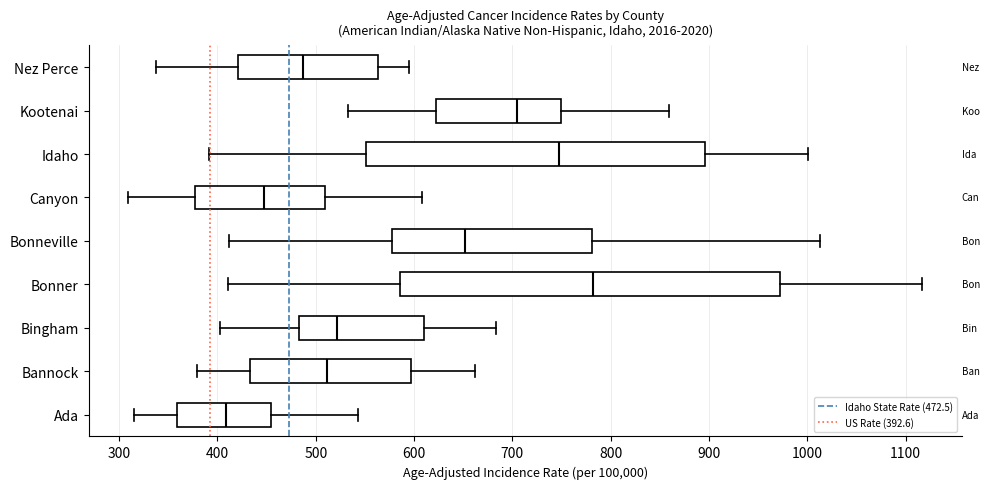

Where does the median line of the box for Bannock sit on the x-axis? The values are not printed on the chart, so give them approximately, as read against the axis.

510